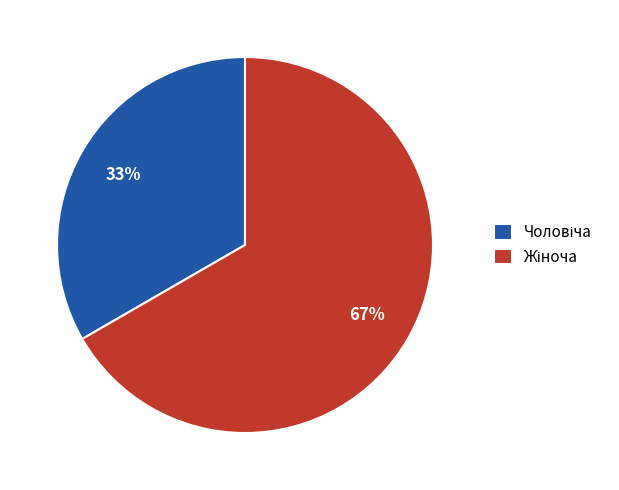

To the nearest percent, what is the average slice percentage?

50%